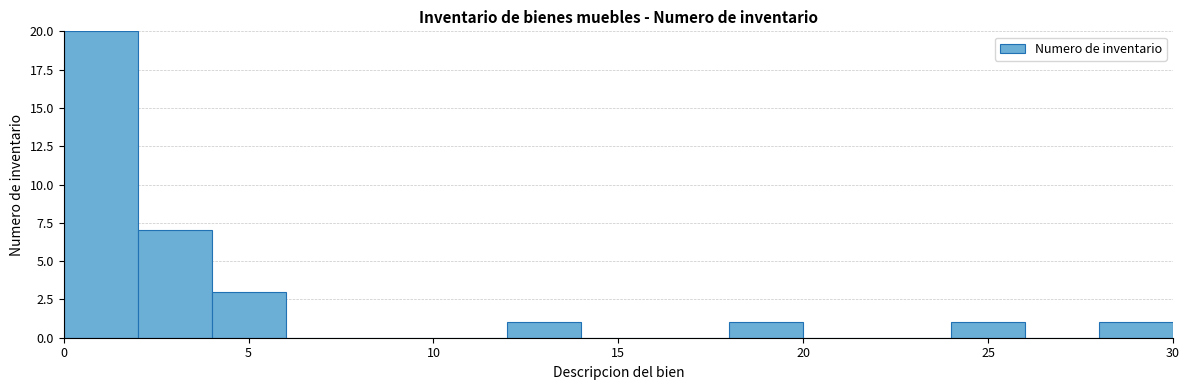

What is the height of the bar covering 0 to 2 on the x-axis? The values are not printed on the chart, so give them approximately, as read against the axis.

20